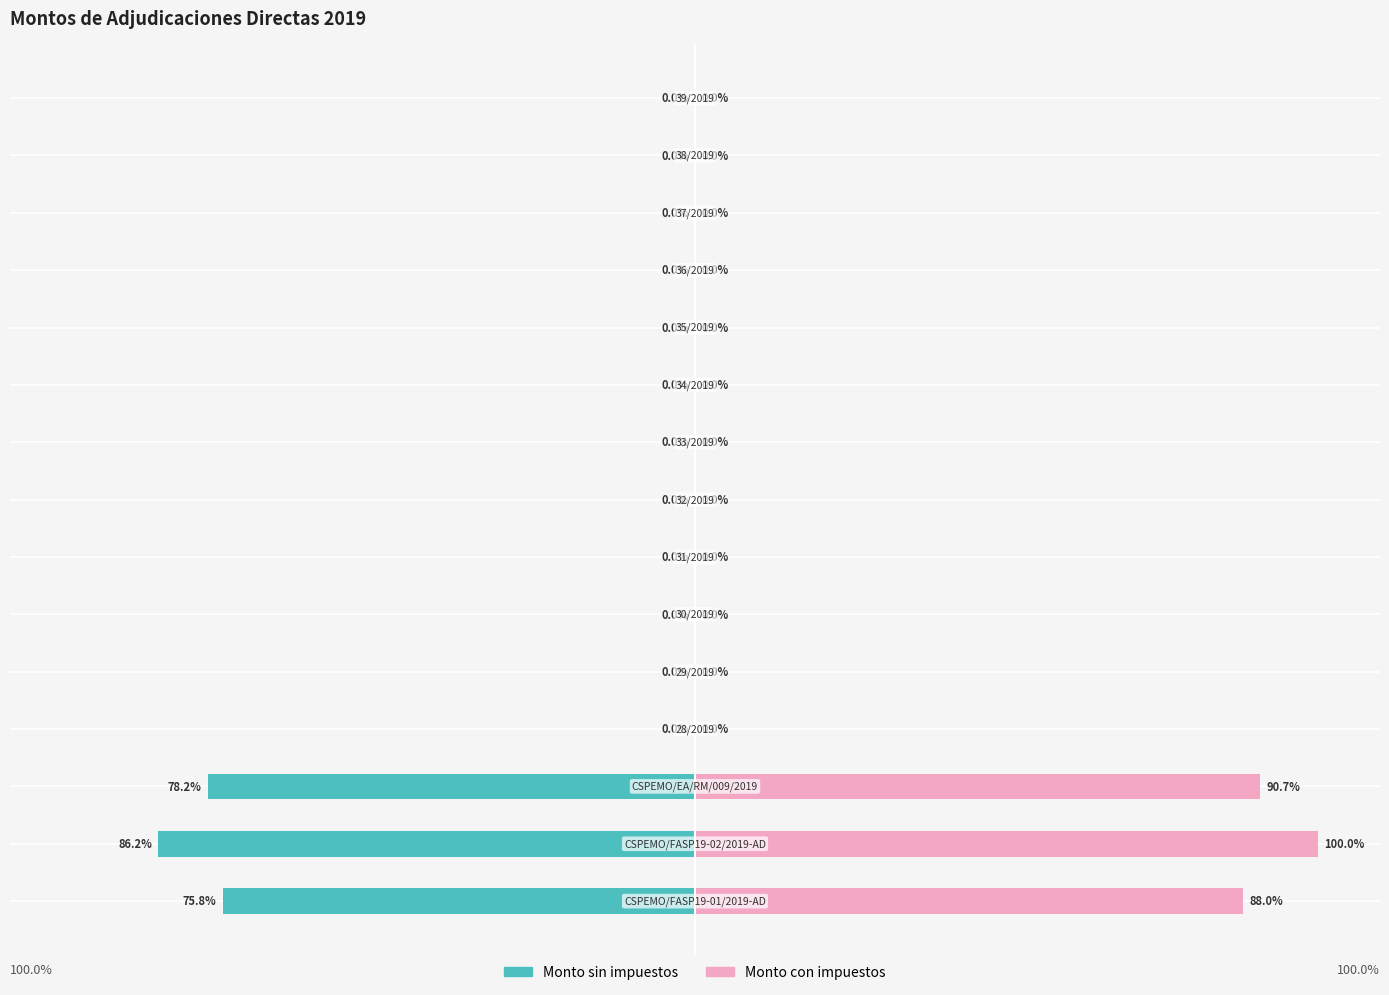

How many bars are there in total?

30